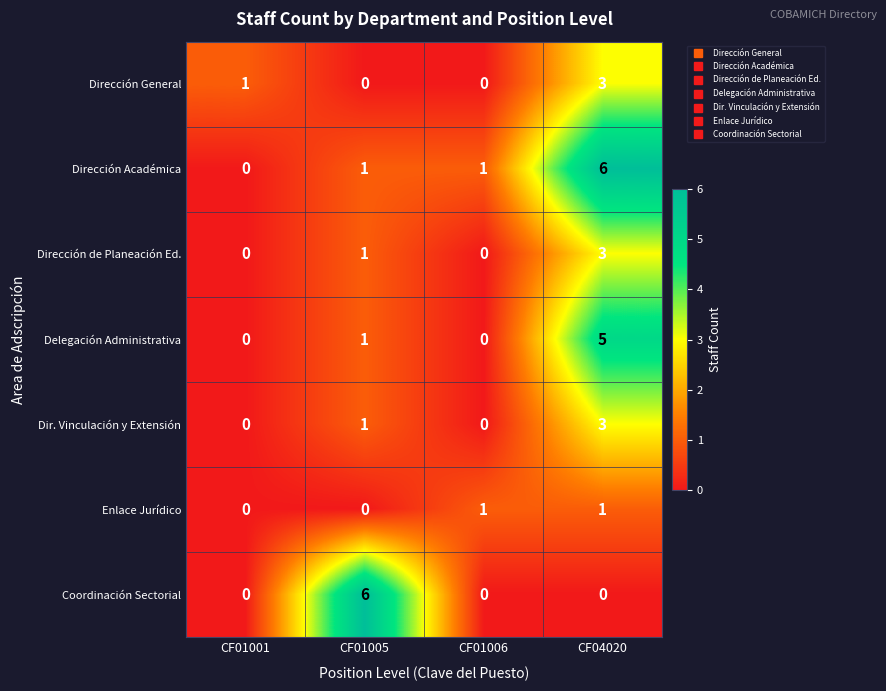

The value of Dirección General at CF01001 is 1. True or false?

True